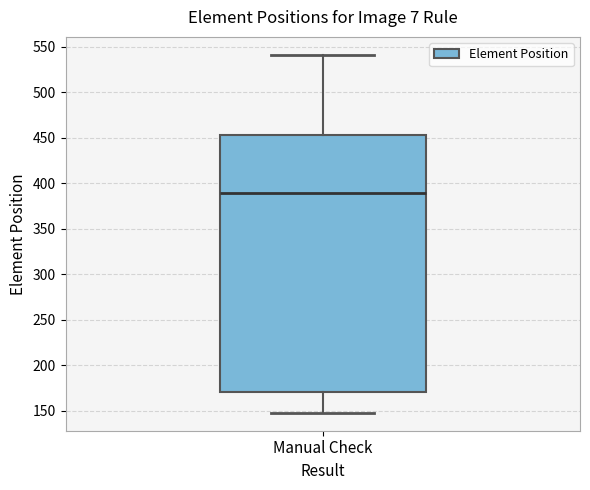

Where does the median line of the box for Manual Check sit on the y-axis? The values are not printed on the chart, so give them approximately, as read against the axis.

390